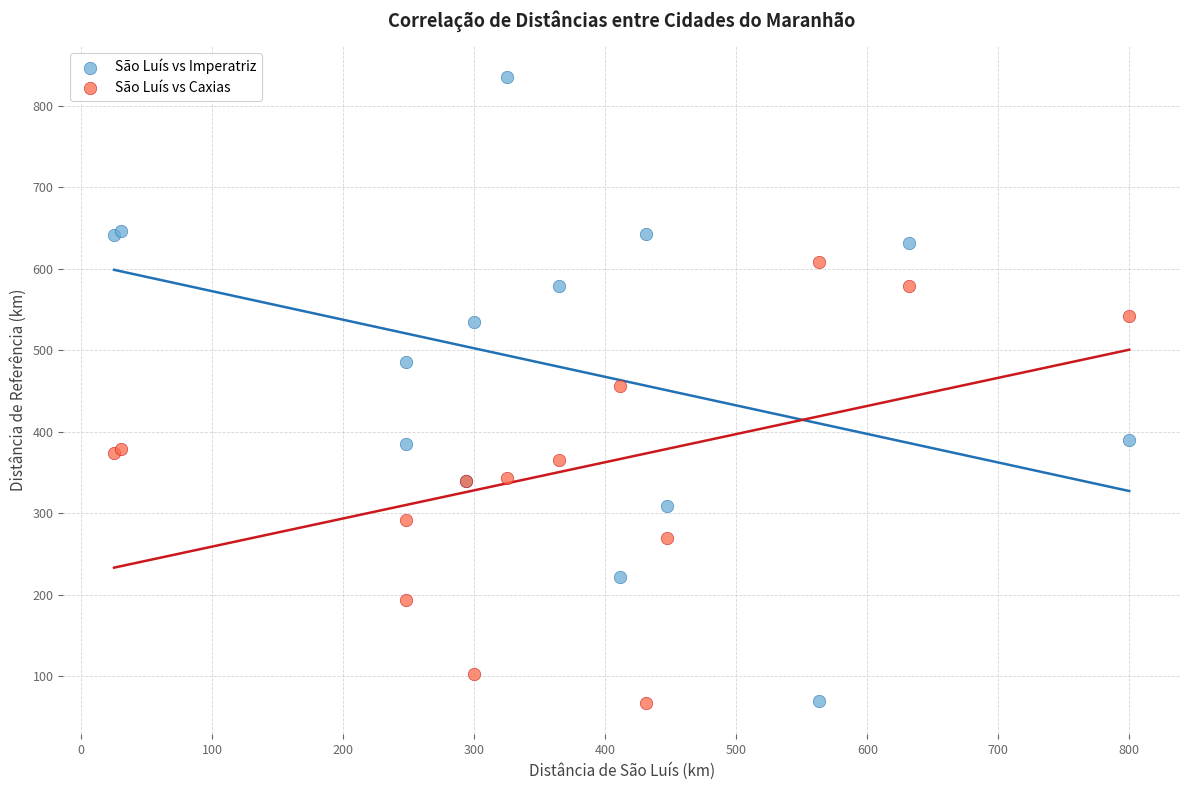

What is the X range (max minus min) for the scatter plot?

775